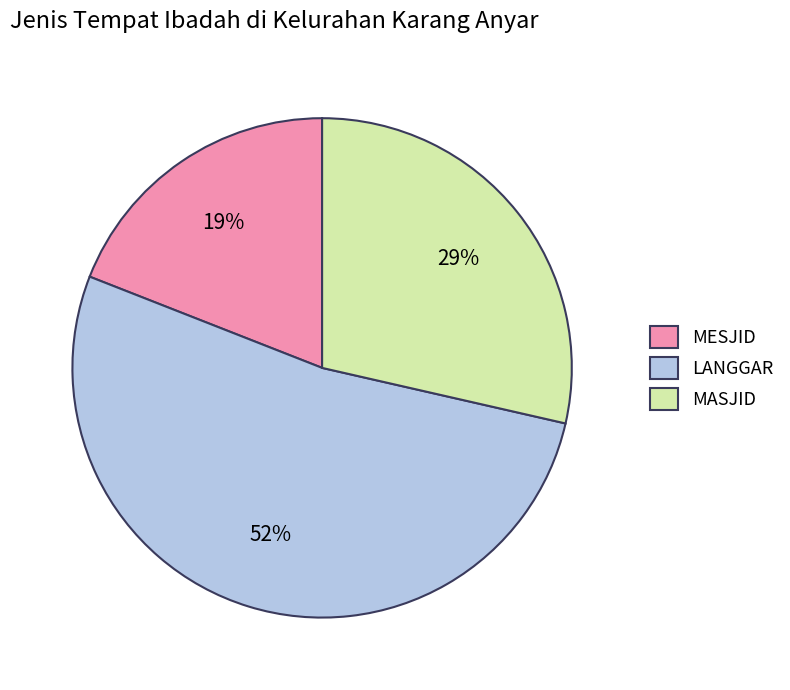

To the nearest percent, what percentage of the pie is MASJID?

29%